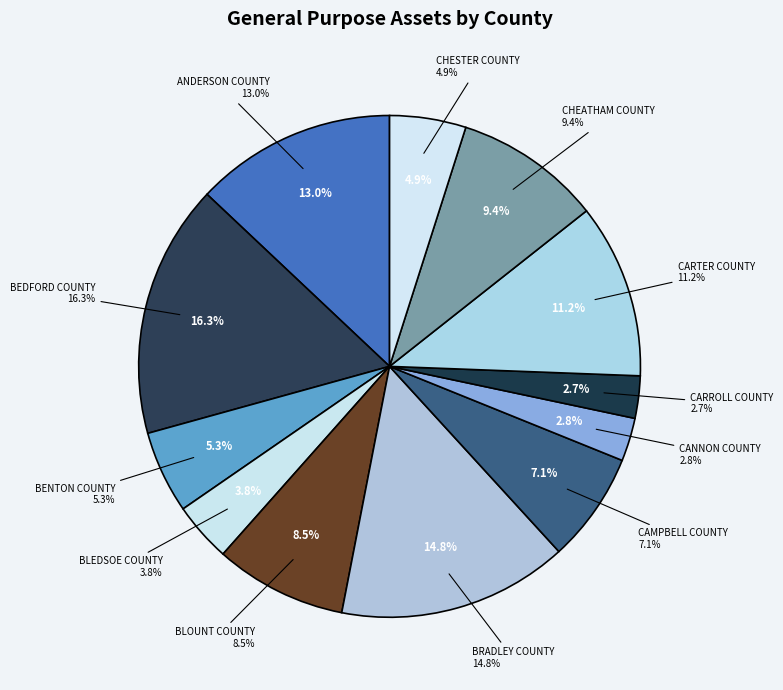

Is there any slice that represents more than half of the pie?

No